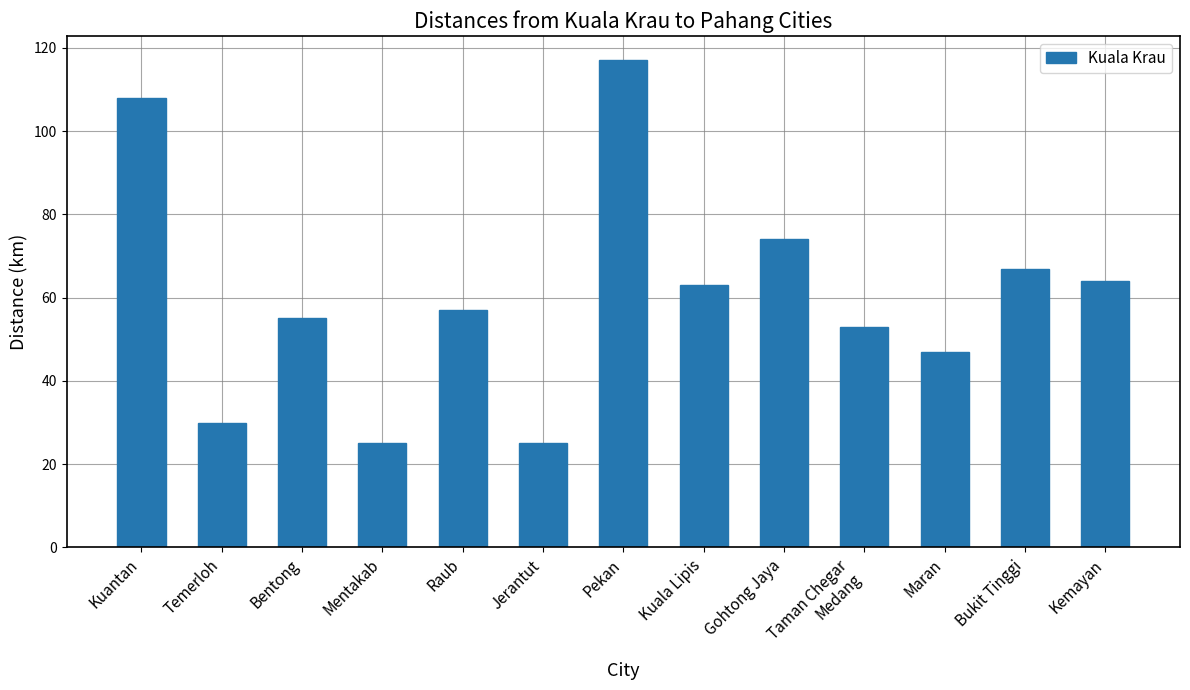

What is the minimum value shown in the chart?

25